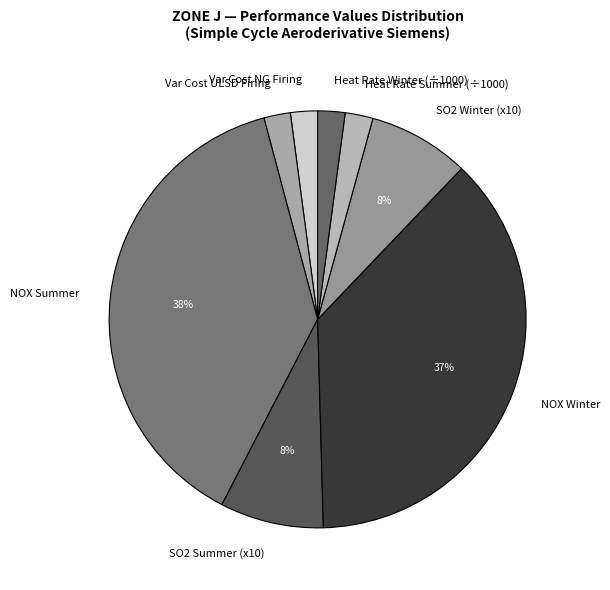

Count the number of slices in the pie.

8